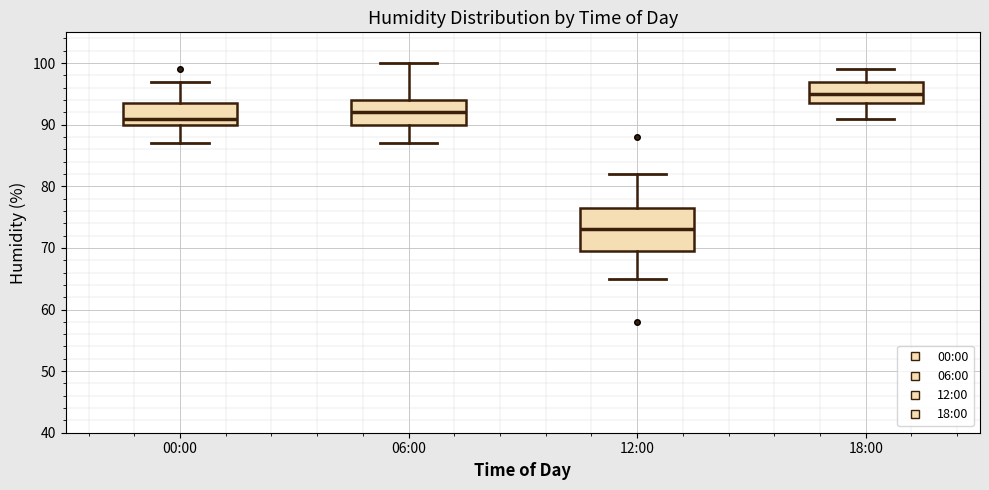

Which box has the highest median line?

18:00